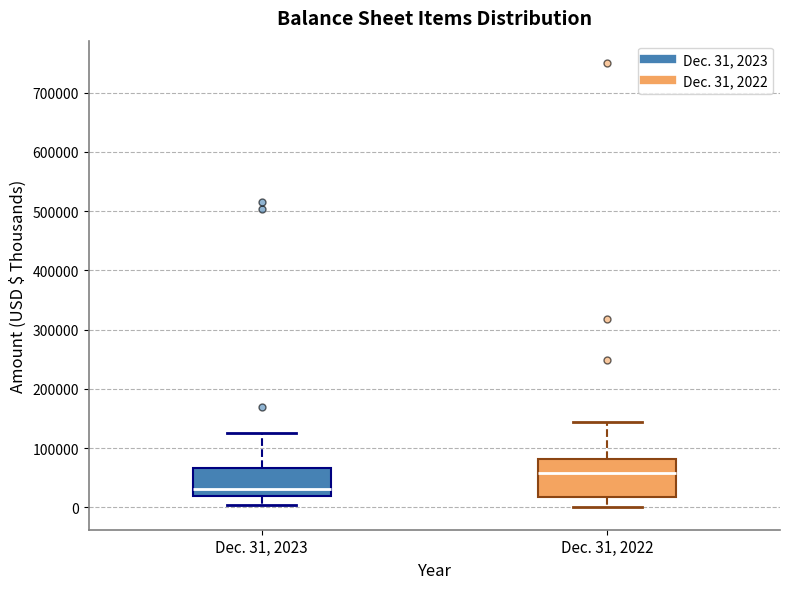

Where does the upper whisker of the box for Dec. 31, 2023 end on the y-axis? The values are not printed on the chart, so give them approximately, as read against the axis.

130000